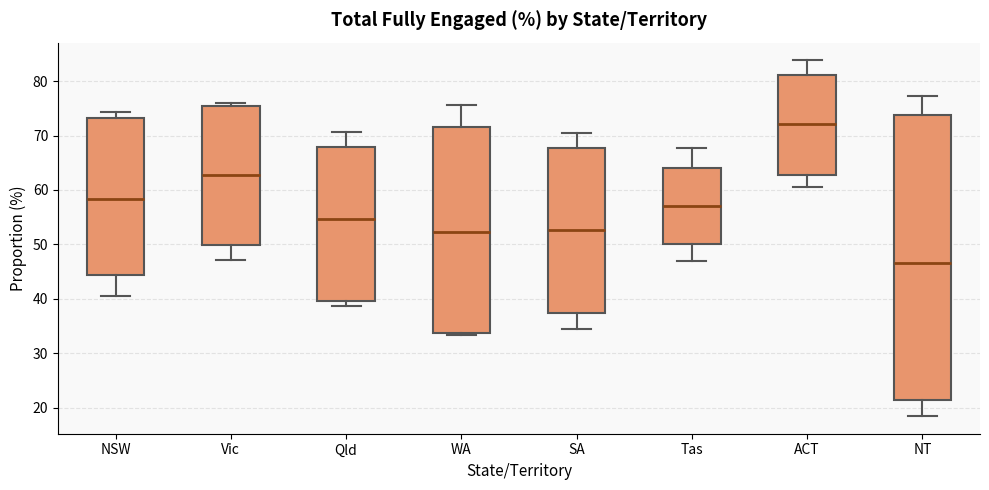

Comparing the boxes themselves (not the whiskers), which one is the tallest?

NT